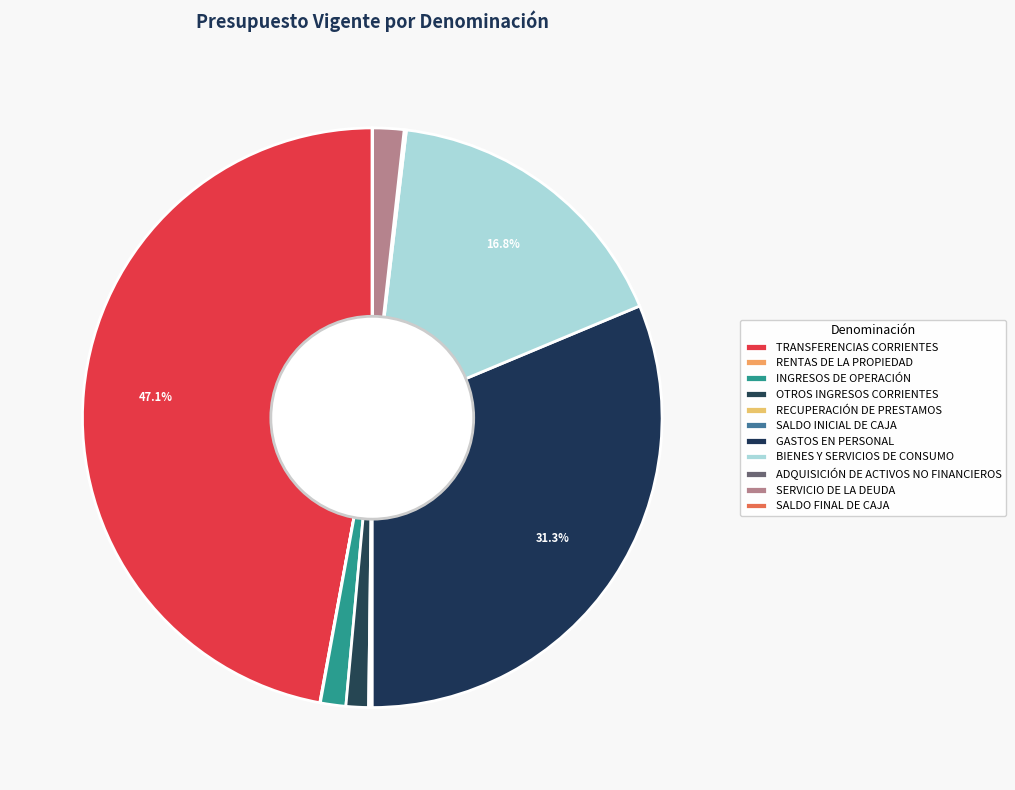

How much of the chart is everything except GASTOS EN PERSONAL?

68.7%